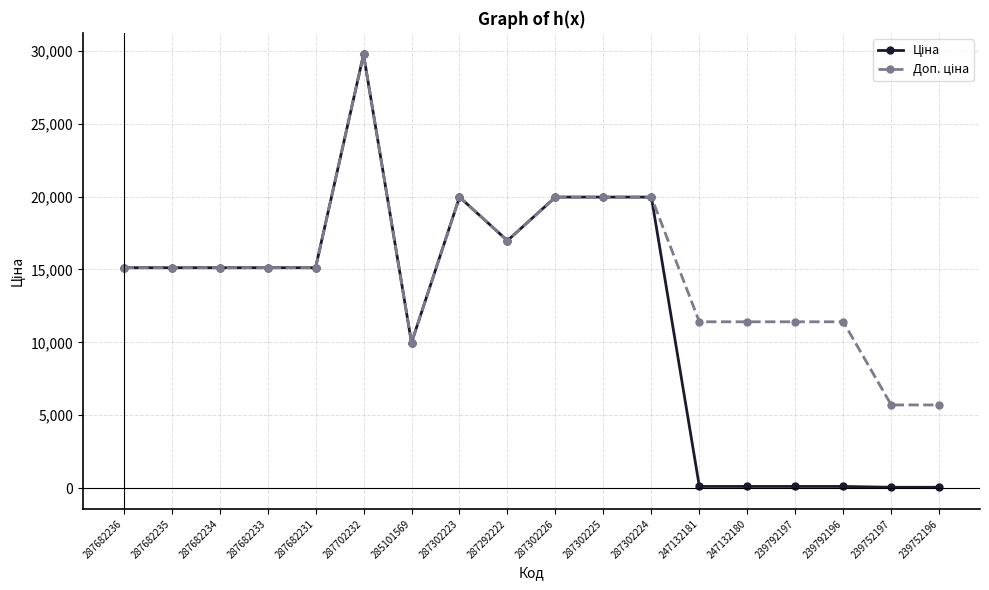

At which category does the chart reach its peak across all series?

287702232